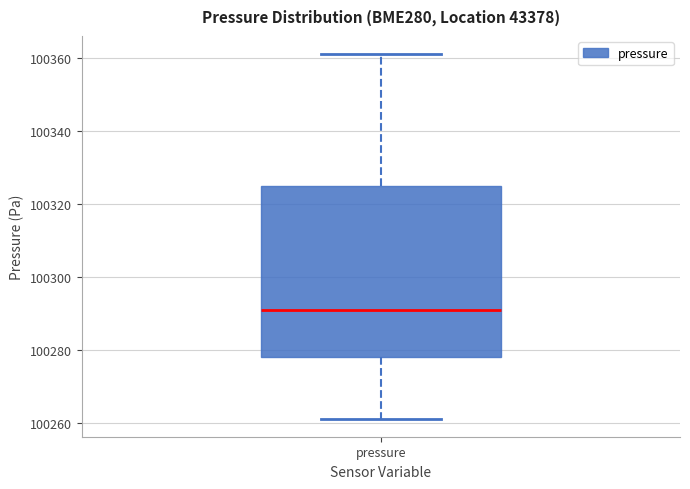

Transcribe this box plot: give where the median line is, the range the box spans, and where the two whiskers end, as read against the y-axis. The values are not printed on the chart, so give them approximately, as read against the axis.

median 100290, box 100278 to 100324, whiskers 100262 to 100362